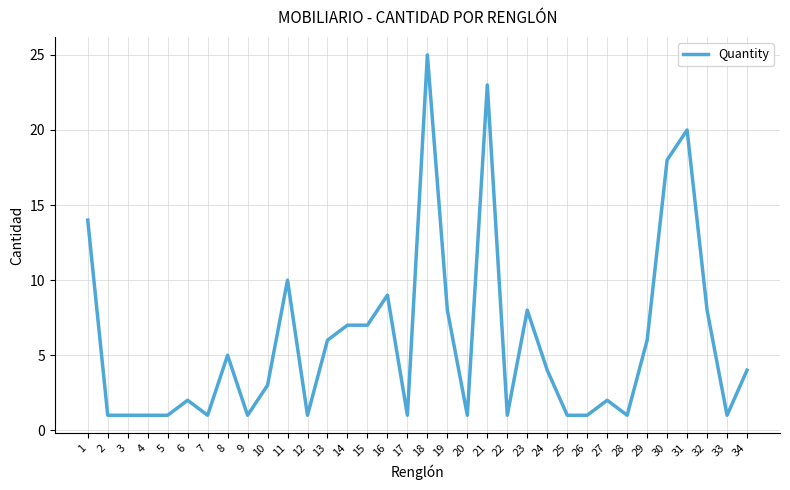

What is the sum of all values?

203